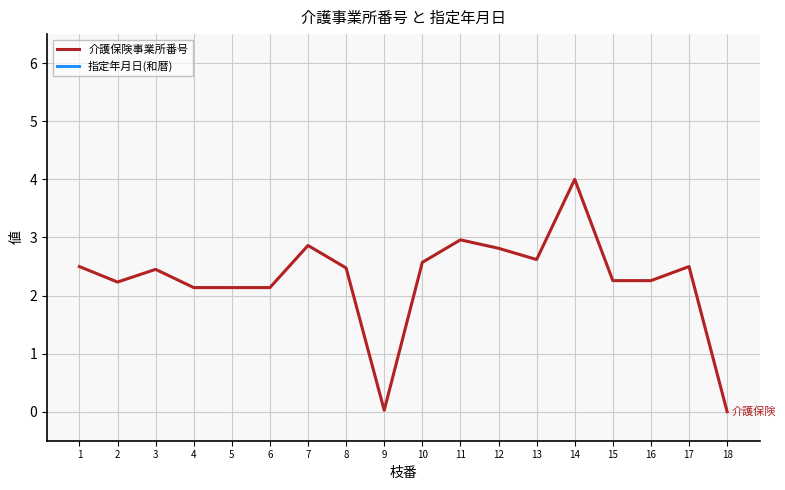

True or false: 指定年月日(和暦) and 介護保険事業所番号 cross at least once.

False